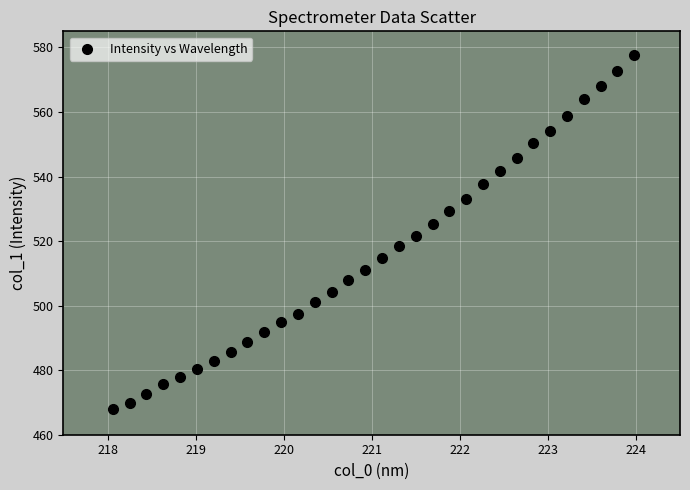

What is the range of X values (max minus min)?

5.9